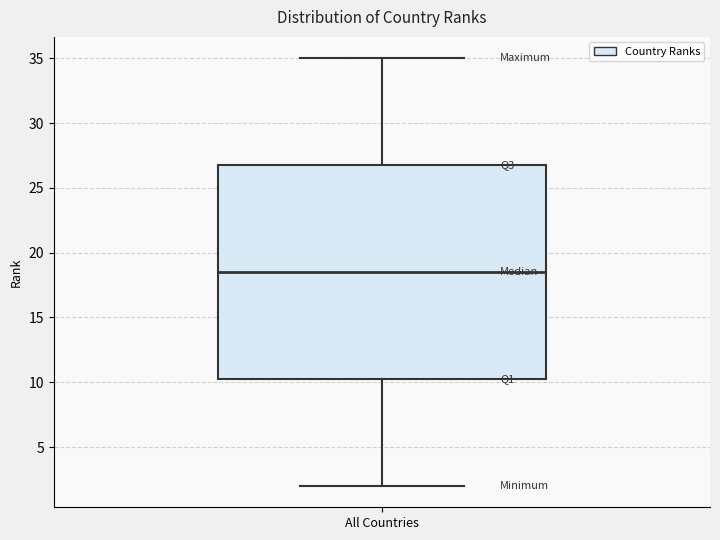

Read this box plot against the y-axis: the position of the median line, the range covered by the box, and the ends of both whiskers. The values are not printed on the chart, so give them approximately, as read against the axis.

median 18.5, box 10.5 to 27.0, whiskers 2.0 to 35.0